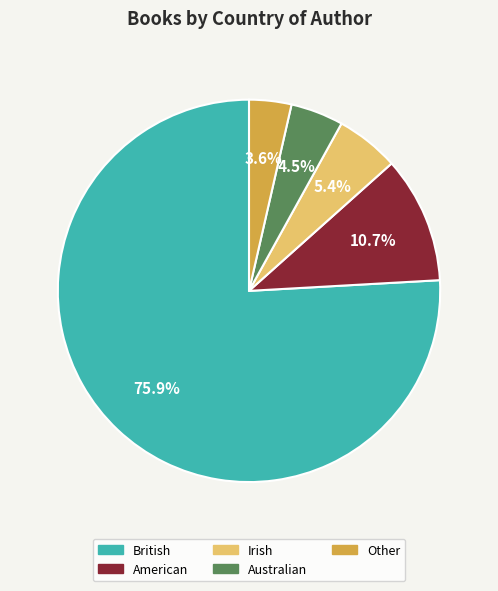

Between British and Other, which is larger?

British